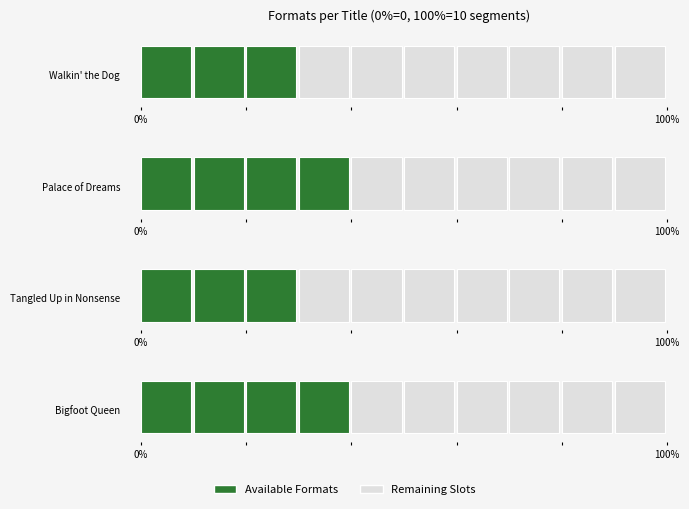

What is the ratio of the value at Tangled Up in Nonsense to the value at Palace of Dreams?

0.8